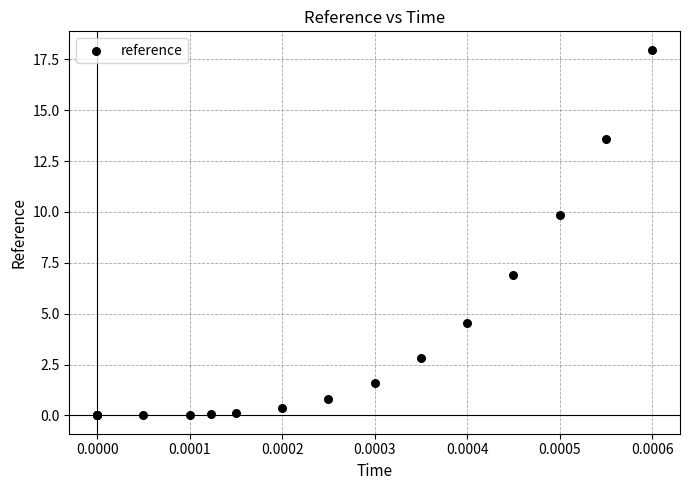

What Y value in the scatter plot is closest to 8?

6.9